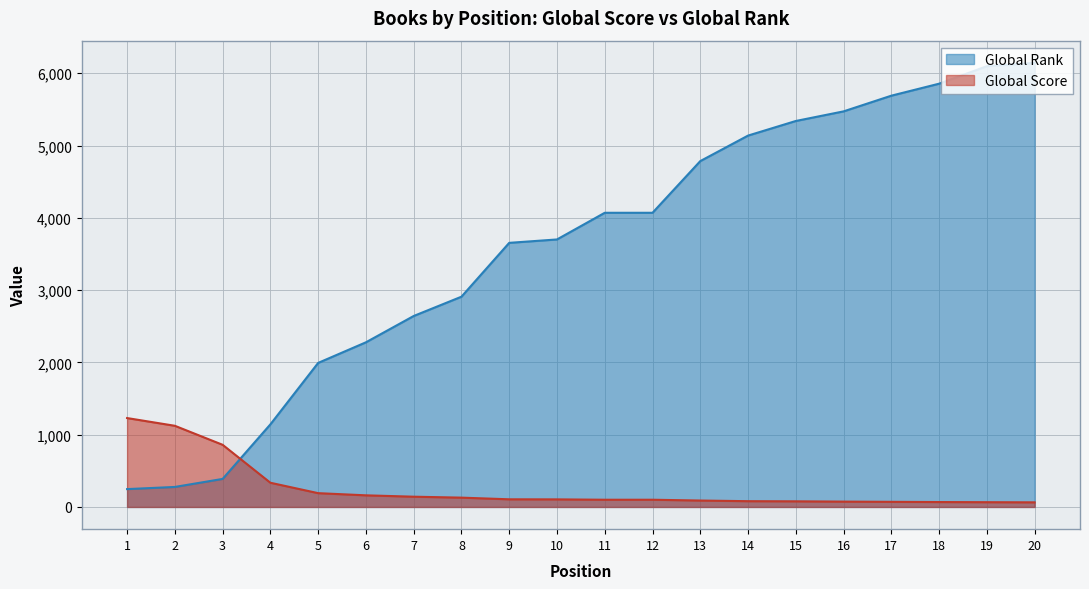

How many intersections are there between Global Score and Global Rank?

1